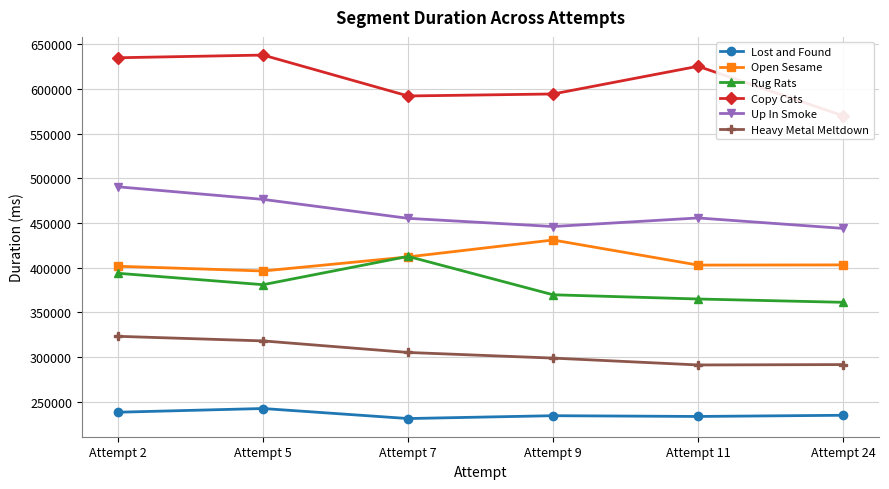

True or false: Up In Smoke and Lost and Found cross at least once.

False